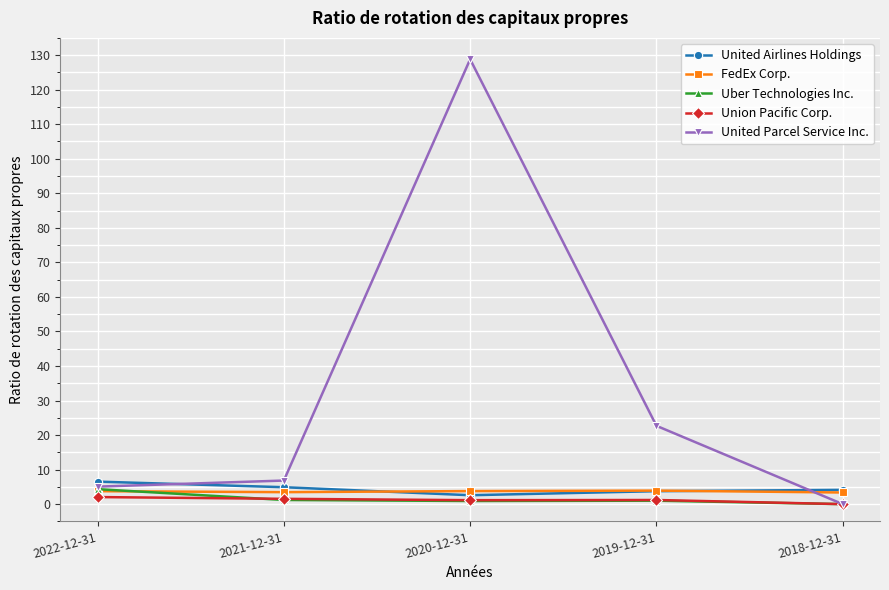

Which series has the largest range (max minus min)?

United Parcel Service Inc.